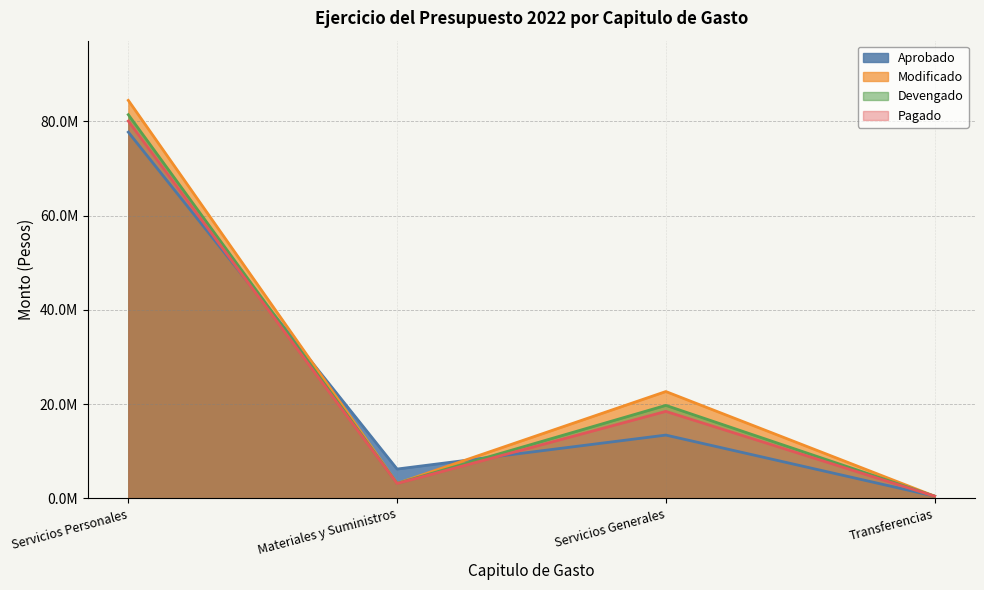

What position from the right is Materiales y Suministros?

3